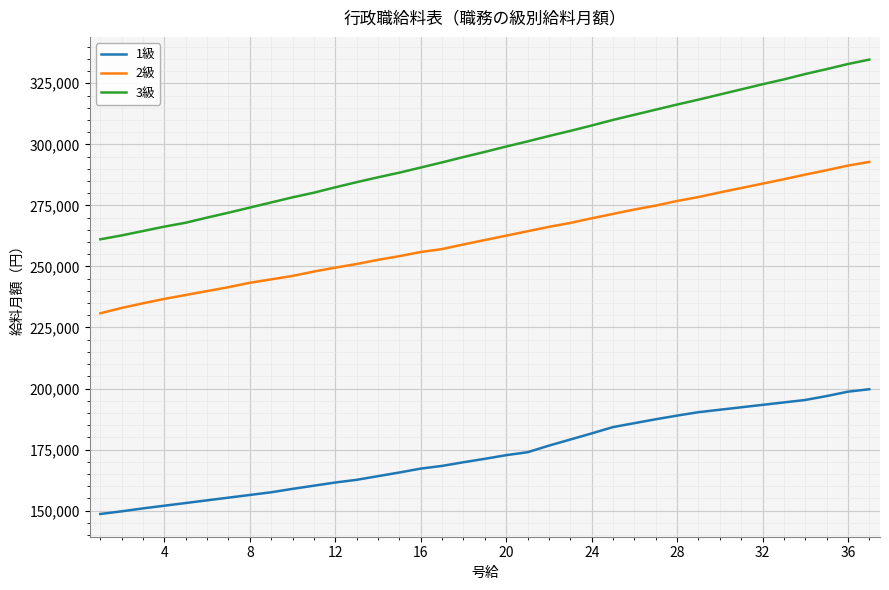

What is the difference between the maximum and minimum values in the 1級 series?

51100